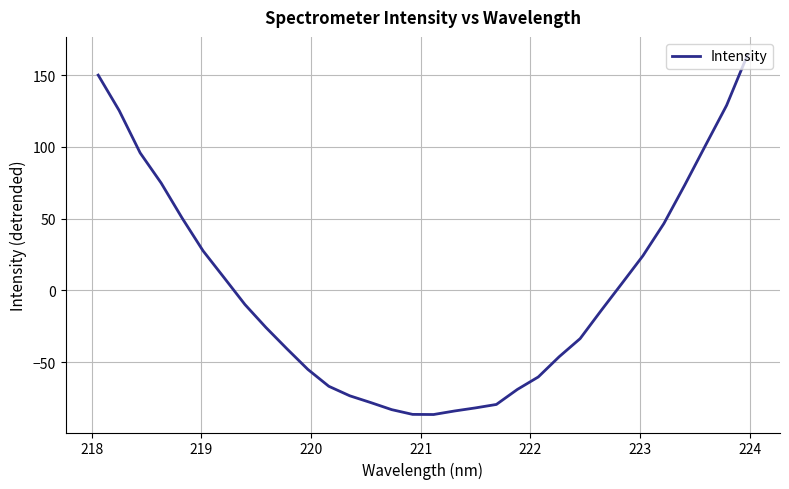

What is the difference between the maximum and minimum values?

250.8